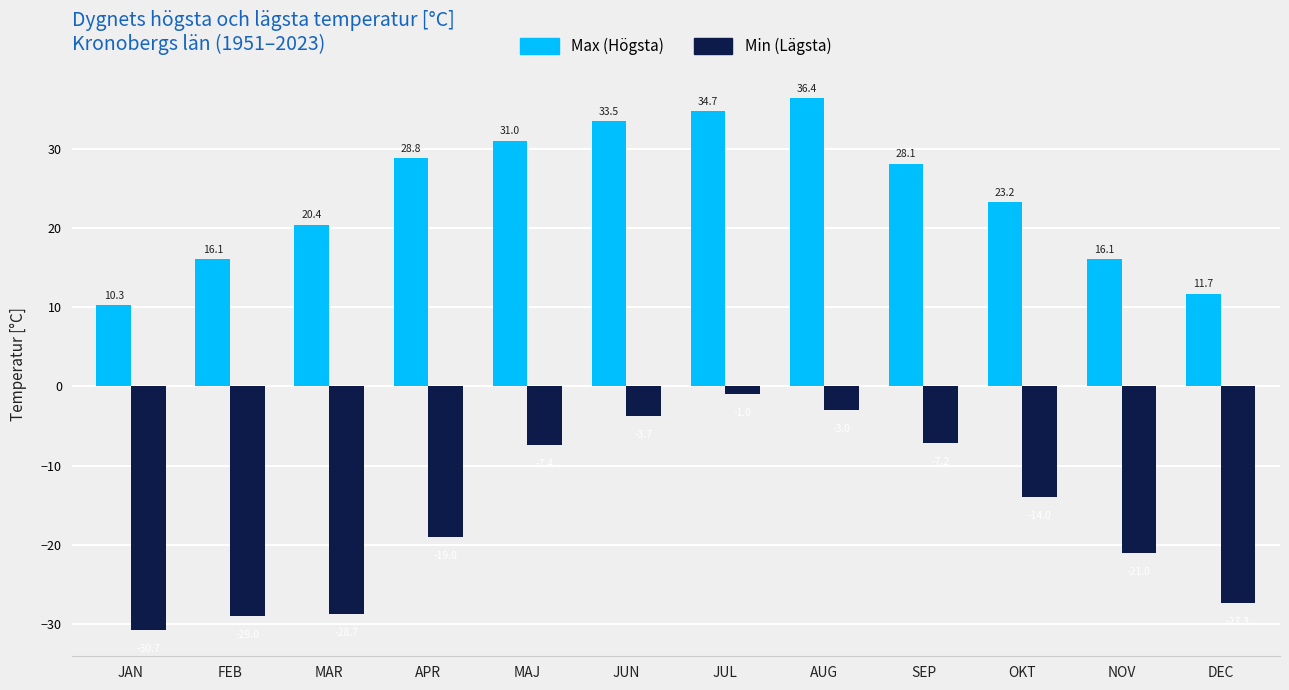

Is it true that Max (Högsta) equals 20.4 at MAR?

True